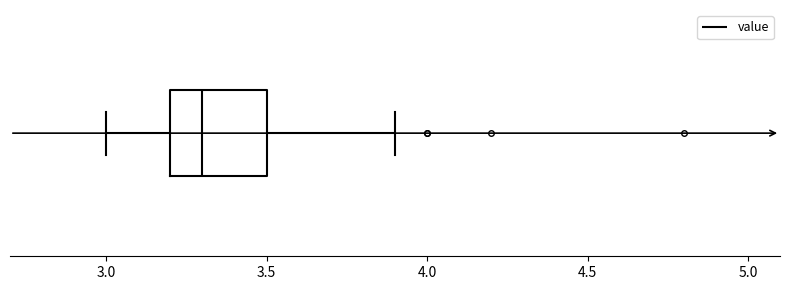

Read this box plot against the x-axis: the position of the median line, the range covered by the box, and the ends of both whiskers. The values are not printed on the chart, so give them approximately, as read against the axis.

median 3.3, box 3.2 to 3.5, whiskers 3.0 to 3.9